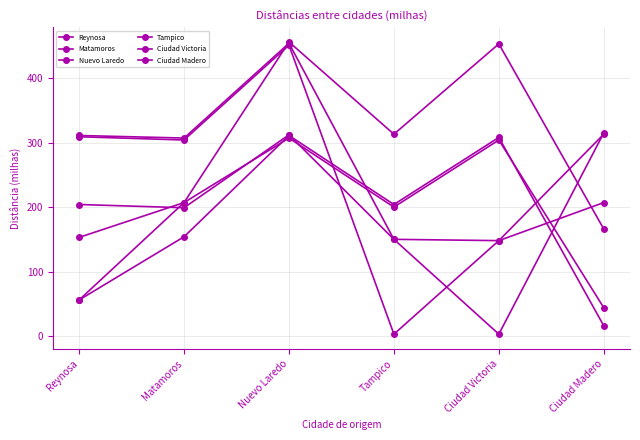

List the series in order of their peak value, highest first.

Nuevo Laredo, Tampico, Ciudad Madero, Ciudad Victoria, Reynosa, Matamoros